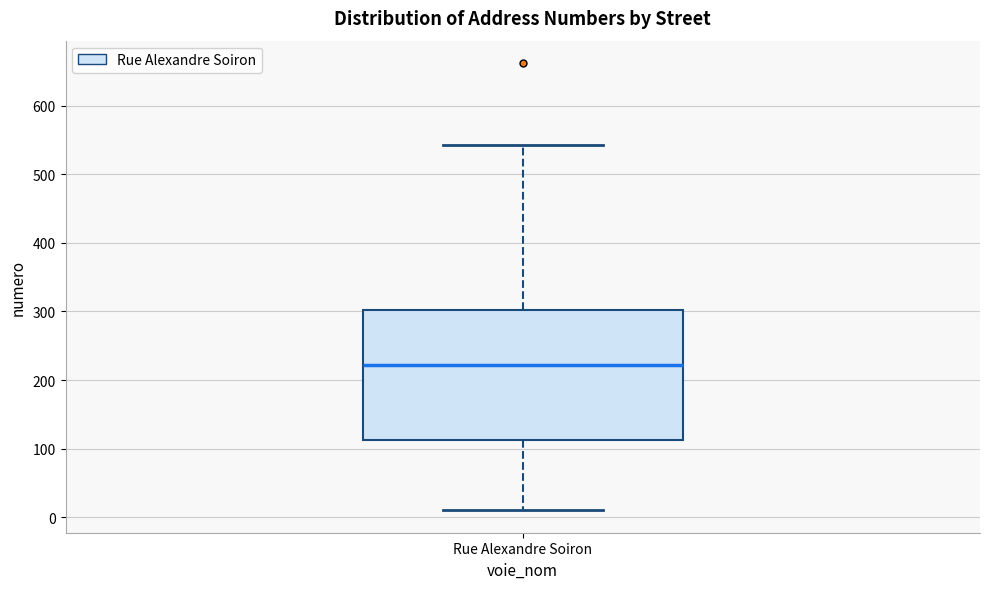

Where does the lower whisker of the box for Rue Alexandre Soiron end on the y-axis? The values are not printed on the chart, so give them approximately, as read against the axis.

10